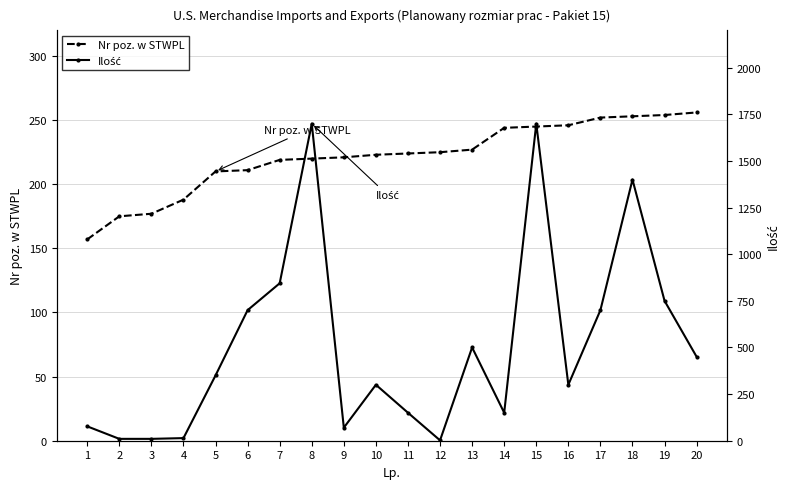

What is the approximate value of Nr poz. w STWPL at 7, to the nearest 5?

220